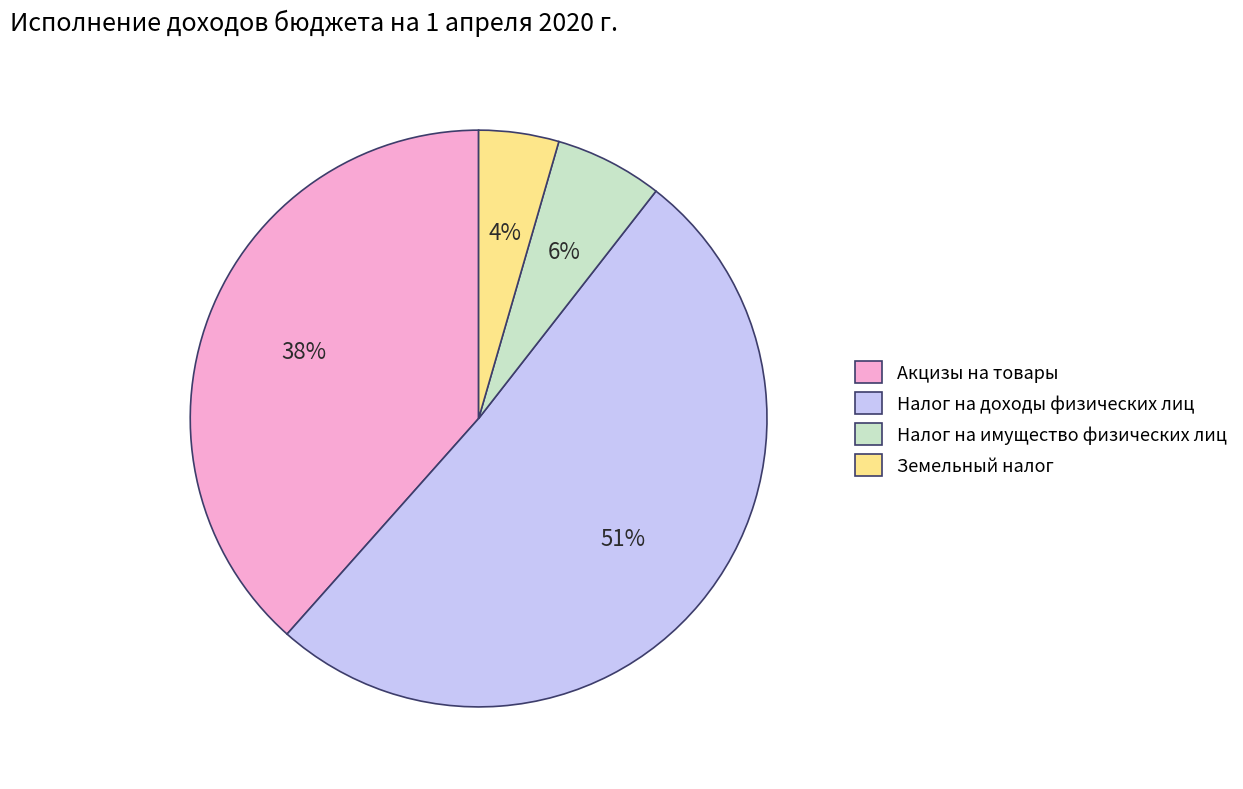

To the nearest percent, what is the average slice percentage?

25%